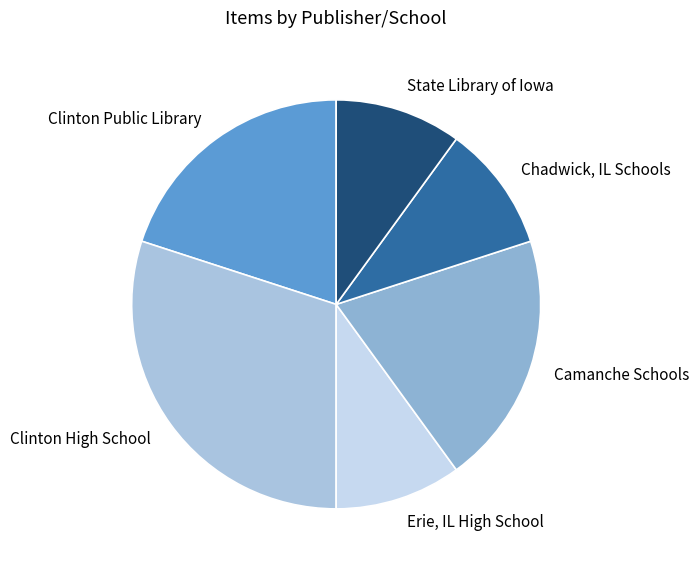

Is Clinton Public Library the majority of the pie?

No